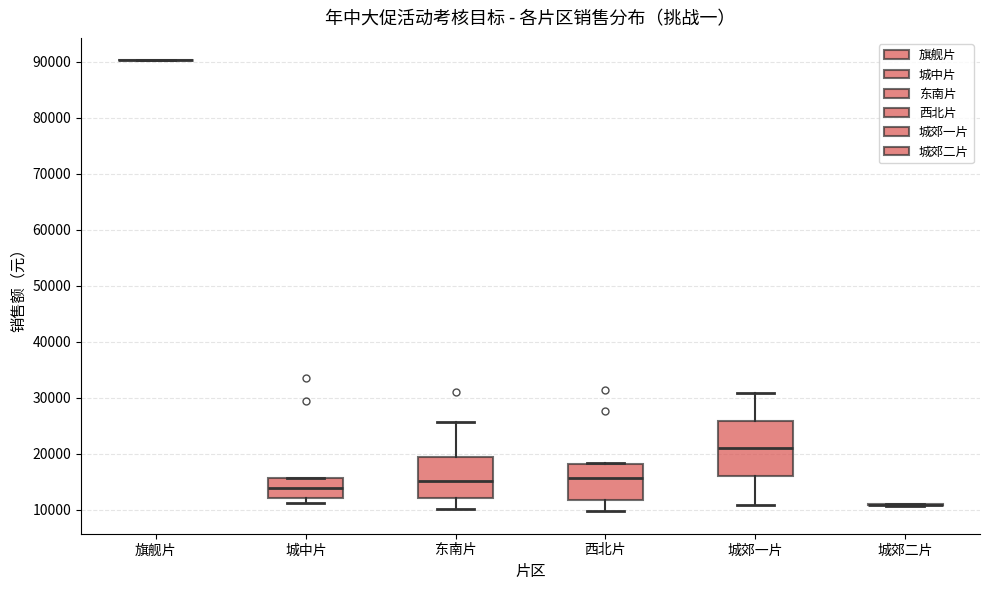

Reading left to right, transcribe this box plot: for each box, give where its median line is, the range the box spans, and where its two whiskers end, as read against the y-axis. The values are not printed on the chart, so give them approximately, as read against the axis.

旗舰片: box collapsed to a line at 90000, whiskers 90000 to 90000
城中片: median 14000, box 12000 to 16000, whiskers 11000 to 16000
东南片: median 15000, box 12000 to 19000, whiskers 10000 to 26000
西北片: median 16000, box 12000 to 18000, whiskers 10000 to 18000
城郊一片: median 21000, box 16000 to 26000, whiskers 11000 to 31000
城郊二片: box collapsed to a line at 11000, whiskers 11000 to 11000